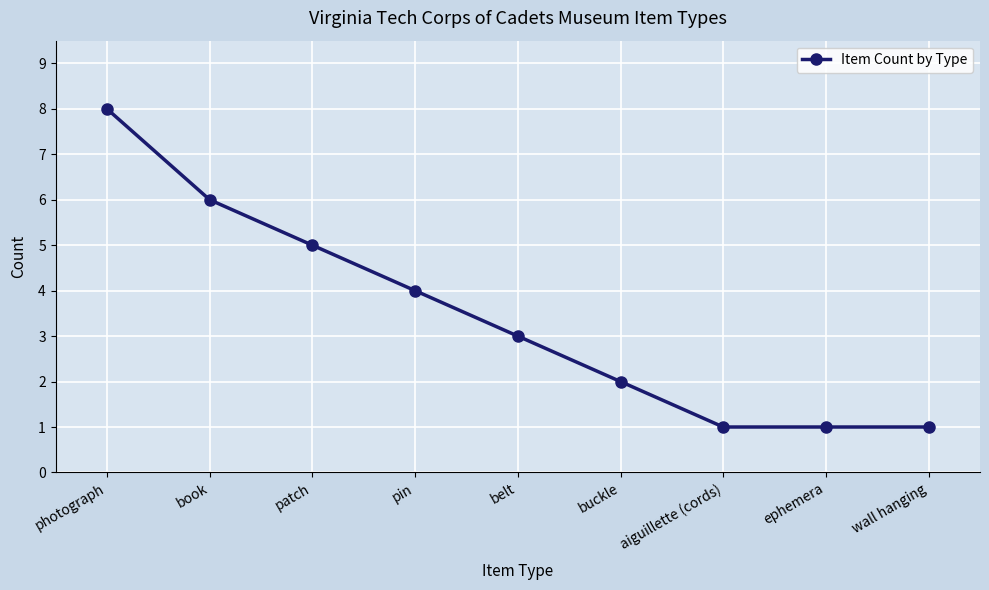

Count the number of categories in the chart.

9